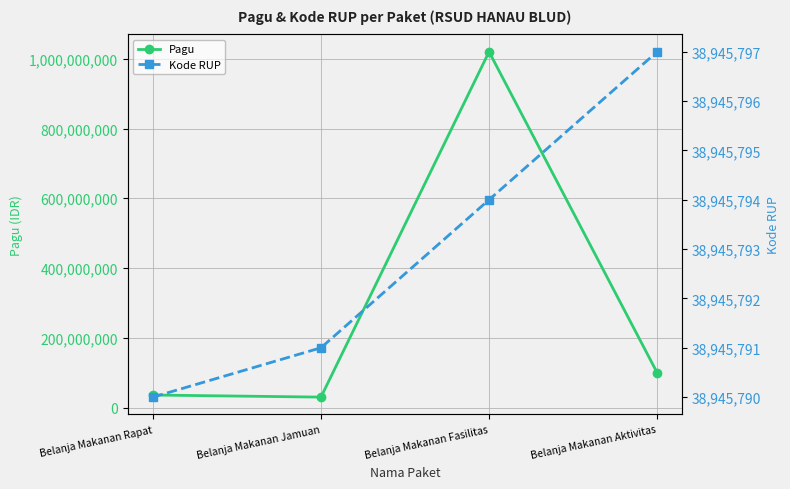

What is the difference between the second highest and second lowest values in the Pagu series?

64000000